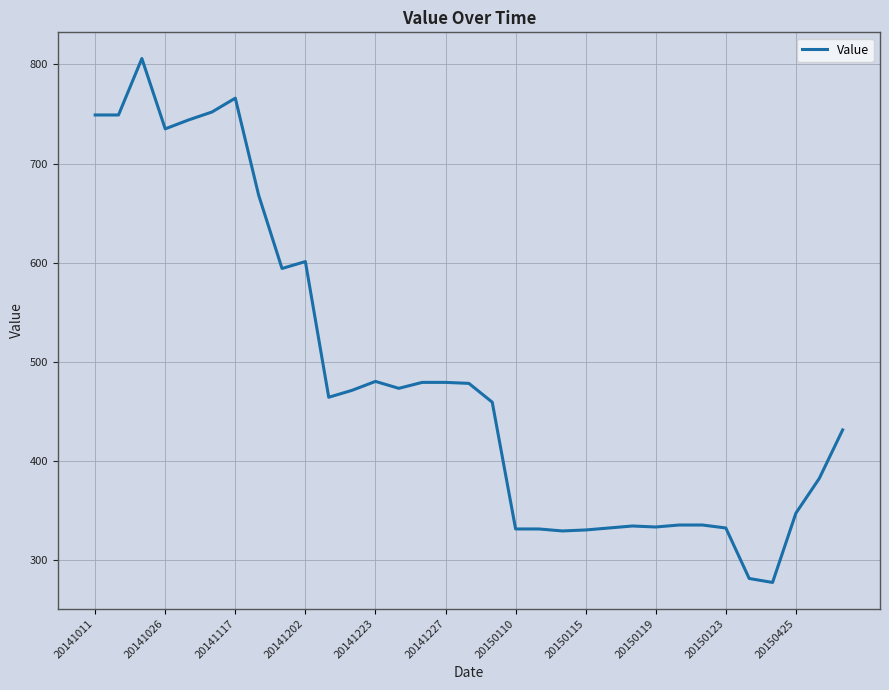

What is the difference between the maximum and minimum values?

529